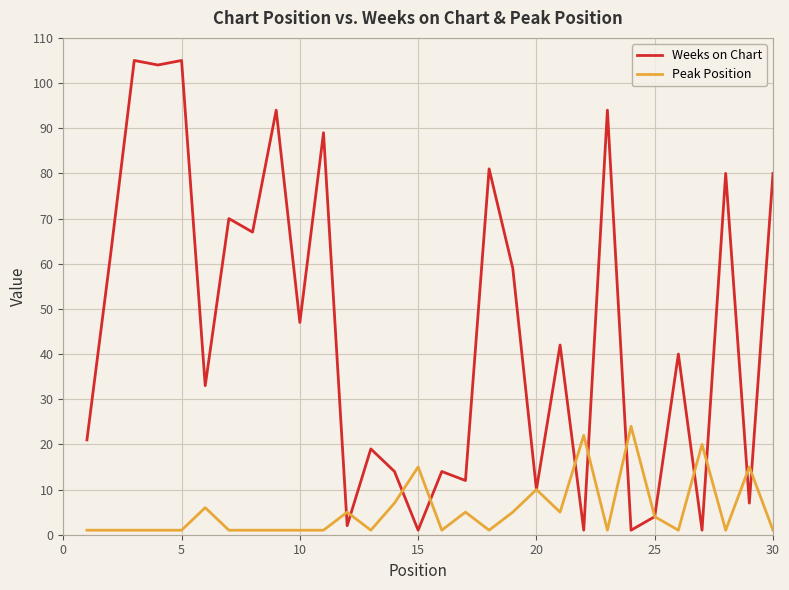

What is the highest value of the Weeks on Chart series?

105